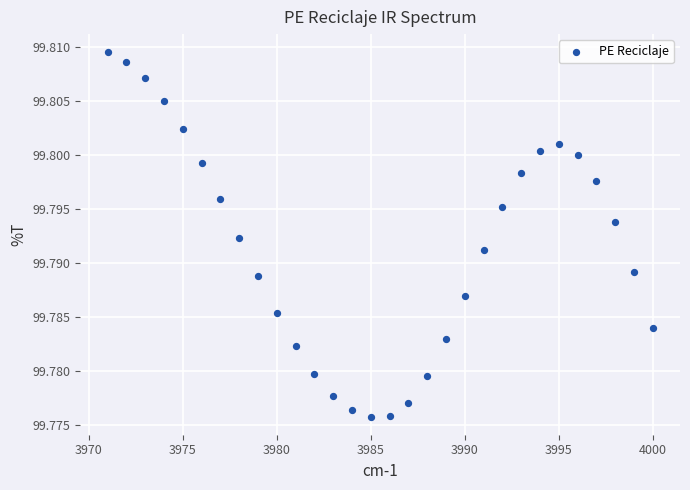

What is the range of X values (max minus min)?

29.0